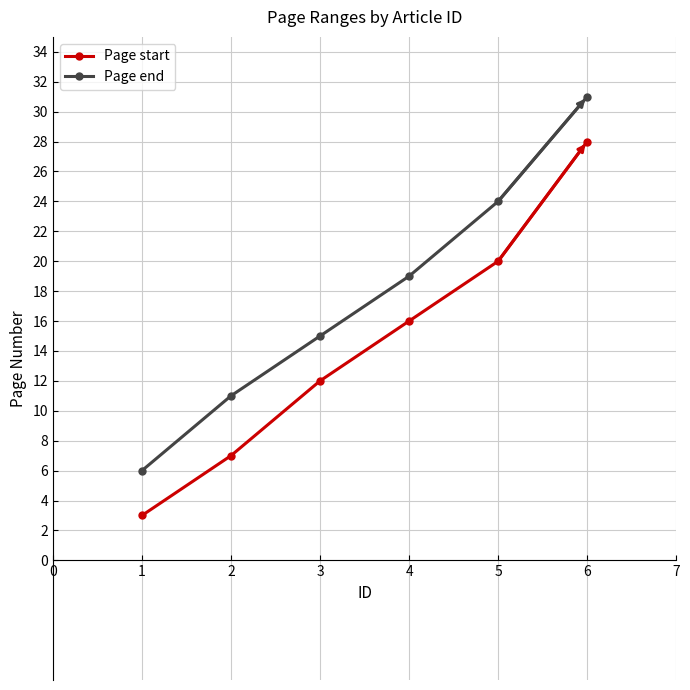

Rank the categories by Page end value from lowest to highest.

1, 2, 3, 4, 5, 6